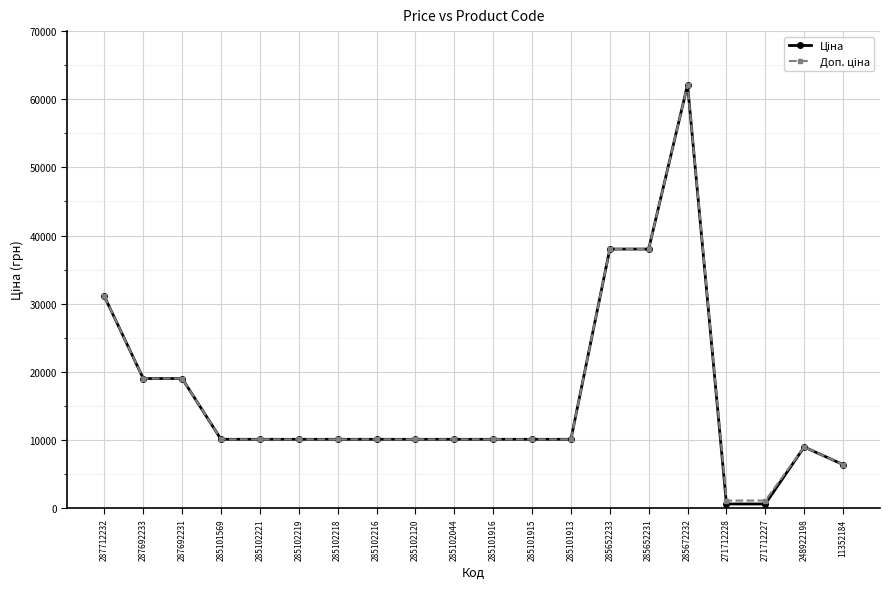

At which category is the sum across all series the highest?

285672232